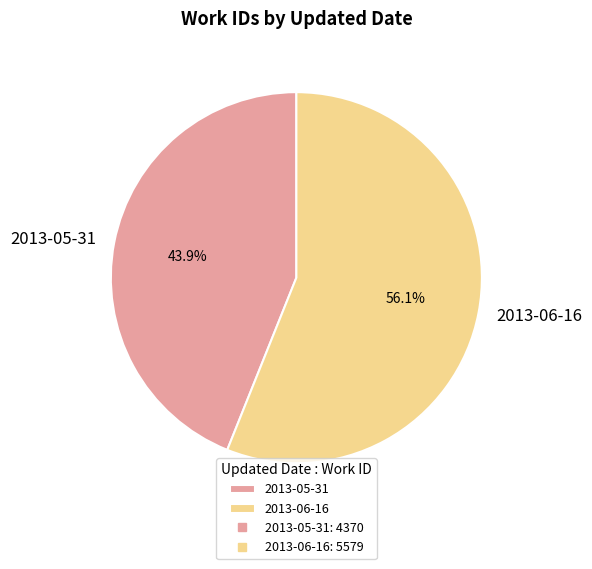

What percentage is the 2013-05-31 slice, to the nearest percent?

44%